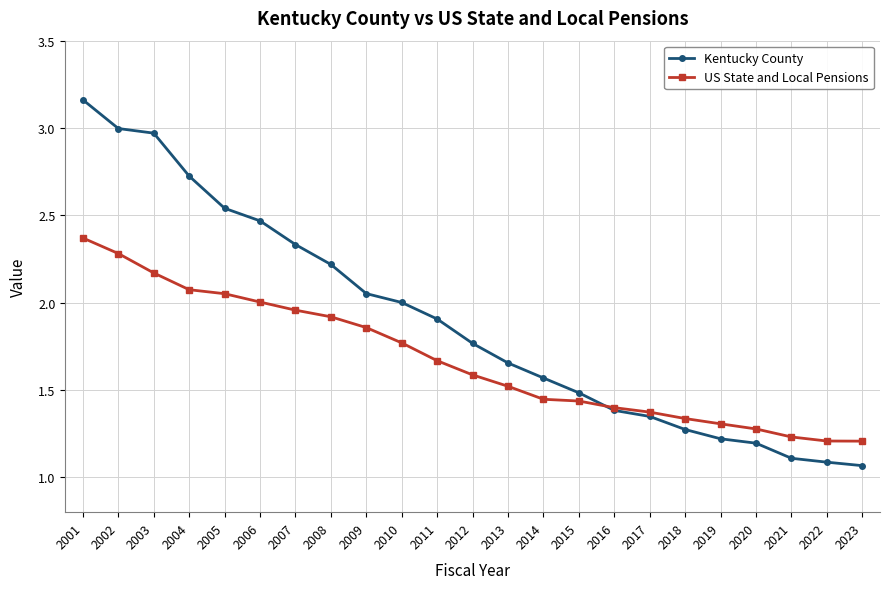

What are all the series names shown in the legend?

Kentucky County, US State and Local Pensions